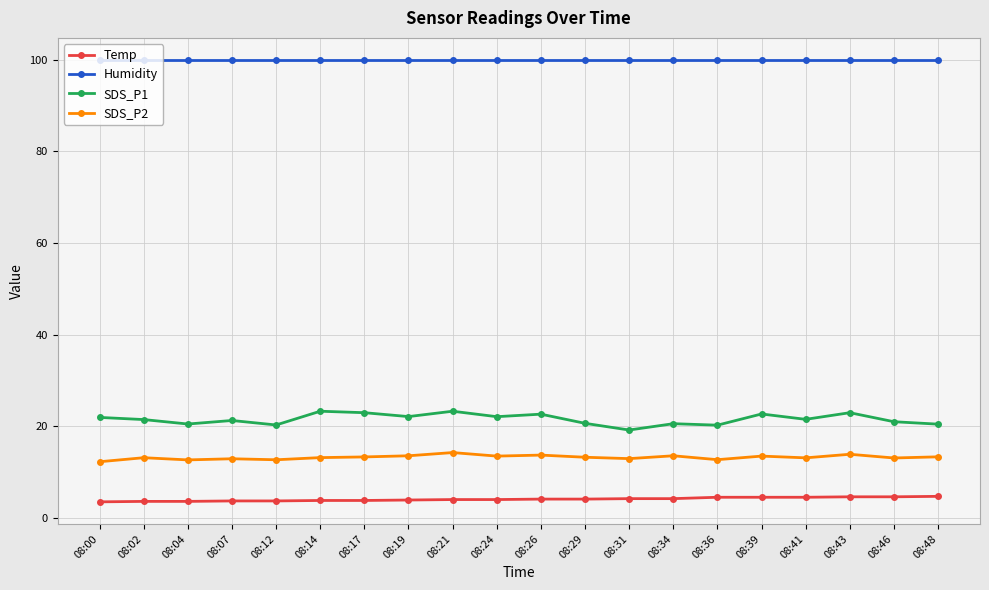

What is the value of the Humidity point at the 2nd from the left?

99.9